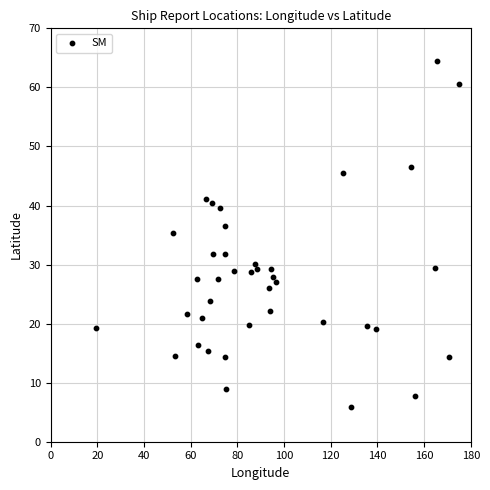

What is the range of X values (max minus min)?

155.3